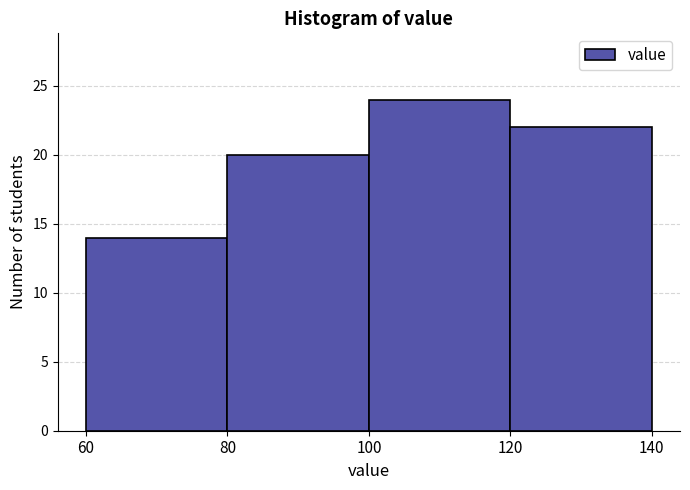

Reading left to right, list every bar in this chart as the range it spans on the x-axis followed by its height. The values are not printed on the chart, so give them approximately, as read against the axis.

60 to 80: 14
80 to 100: 20
100 to 120: 24
120 to 140: 22